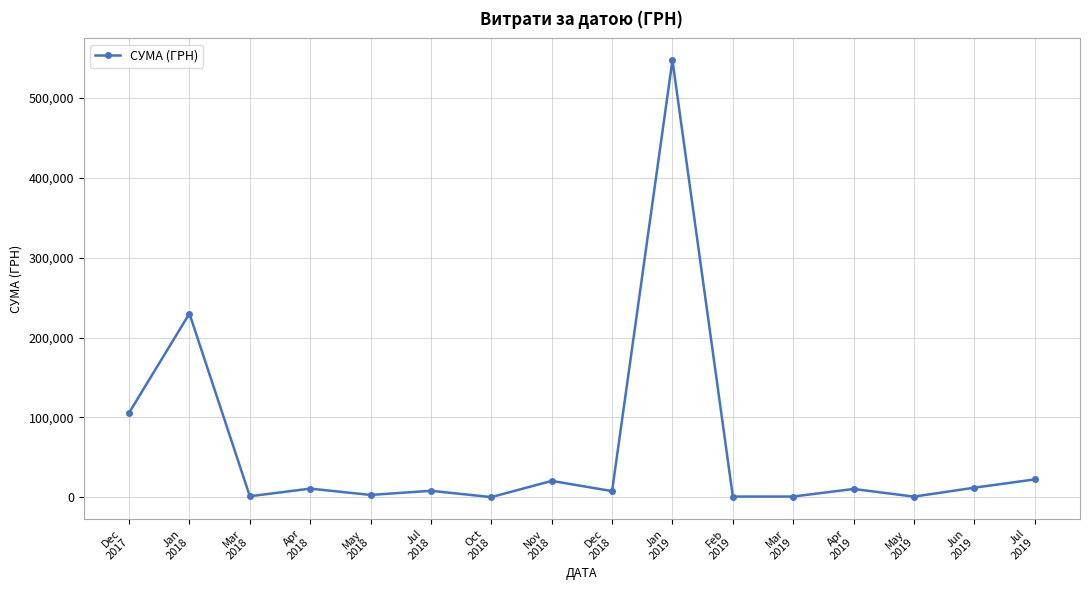

What is the difference between the maximum and minimum values?

546569.7